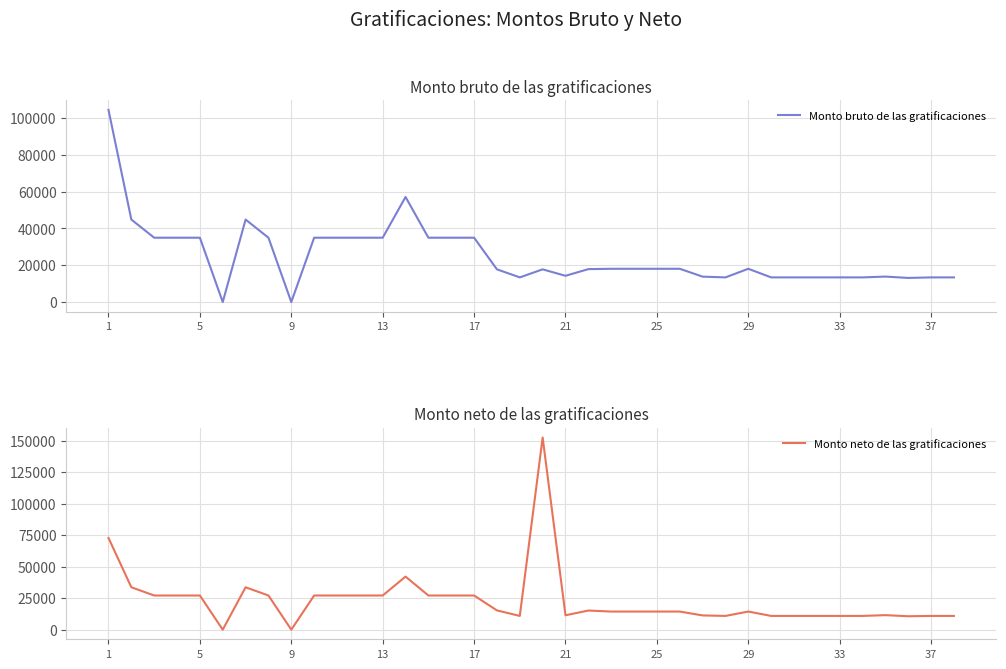

Which series has the widest spread of values?

Monto neto de las gratificaciones